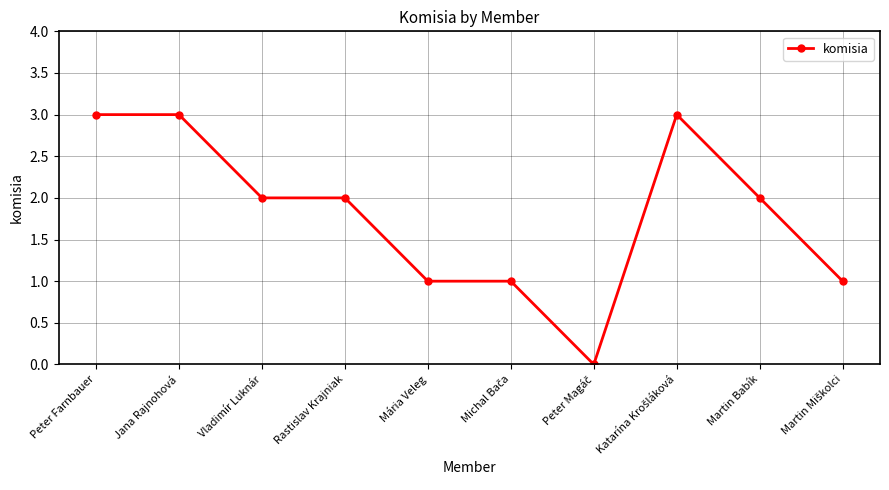

What is the greatest value displayed?

3